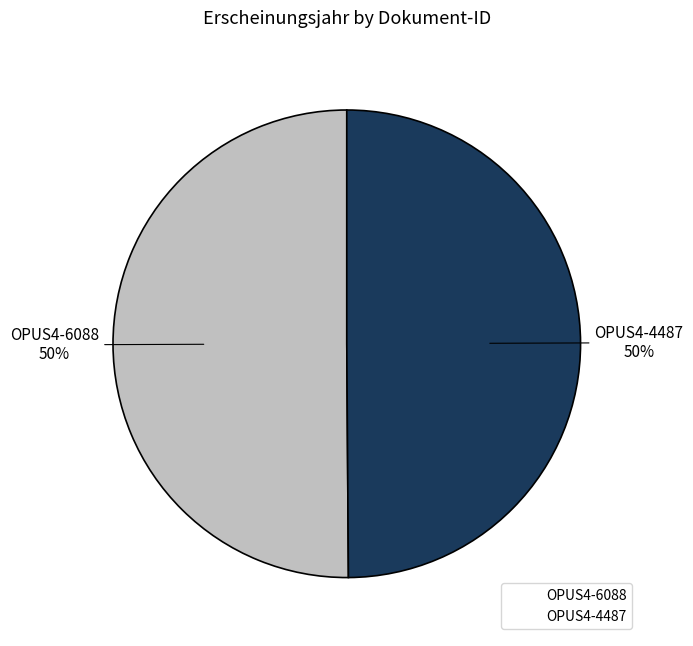

What is the ratio of the value at OPUS4-4487 to the value at OPUS4-6088?

1.0